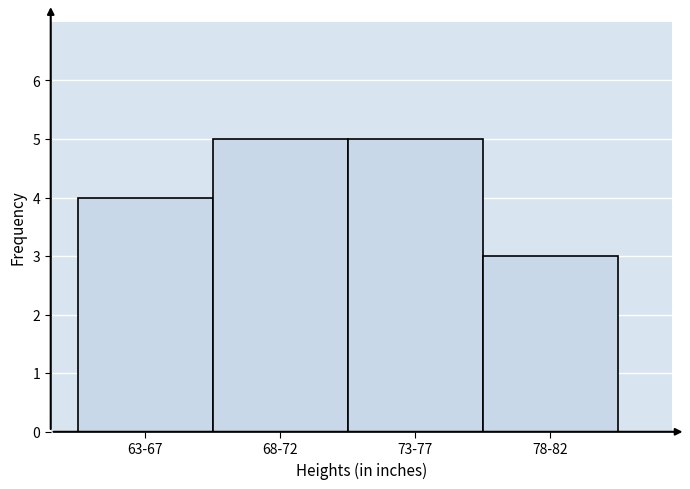

Reading left to right, transcribe all the data shown in this chart.

4	5	5	3